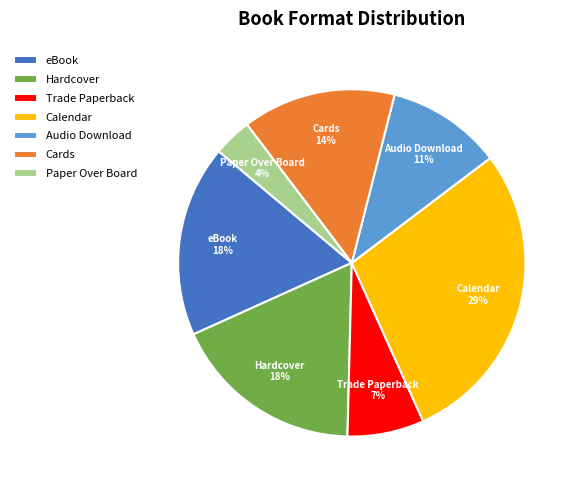

To the nearest percent, what is the combined percentage of Cards and Calendar?

43%